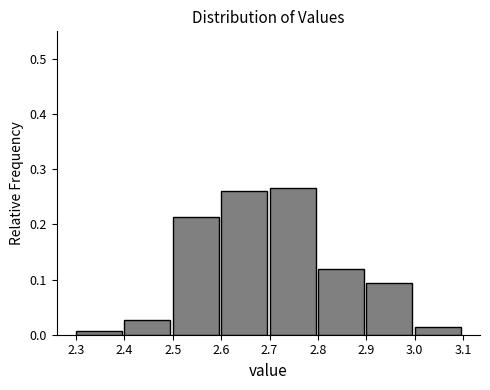

Reading left to right, list every bar in this chart as the range it spans on the x-axis followed by its height. The values are not printed on the chart, so give them approximately, as read against the axis.

2.3 to 2.4: under 0.01
2.4 to 2.5: 0.03
2.5 to 2.6: 0.21
2.6 to 2.7: 0.26
2.7 to 2.8: 0.27
2.8 to 2.9: 0.12
2.9 to 3.0: 0.09
3.0 to 3.1: 0.01